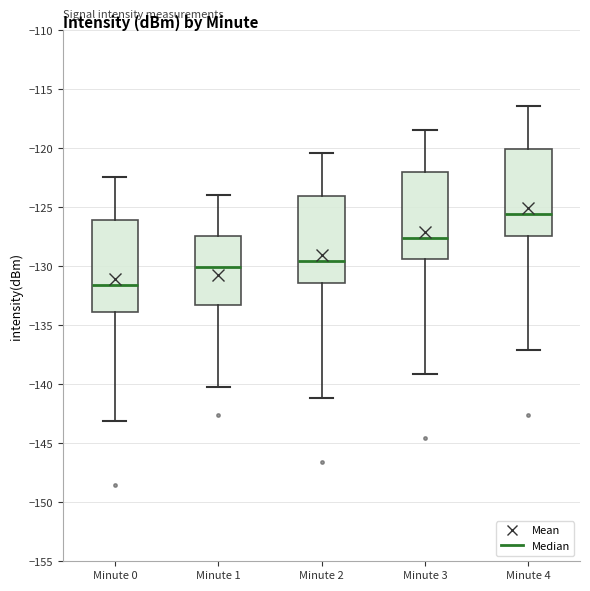

Where does the median line of the box for Minute 1 sit on the y-axis? The values are not printed on the chart, so give them approximately, as read against the axis.

-130.0